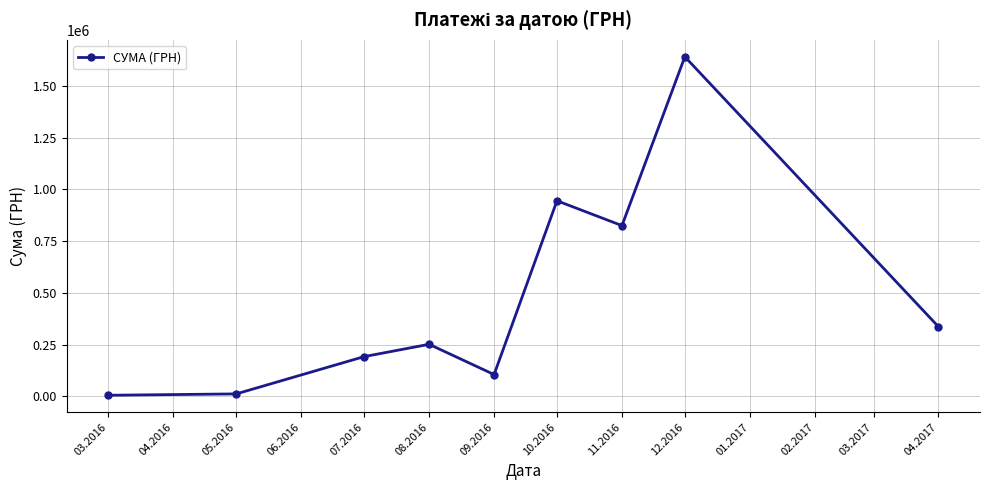

Where is the data nearest to the value 823001?

11.2016